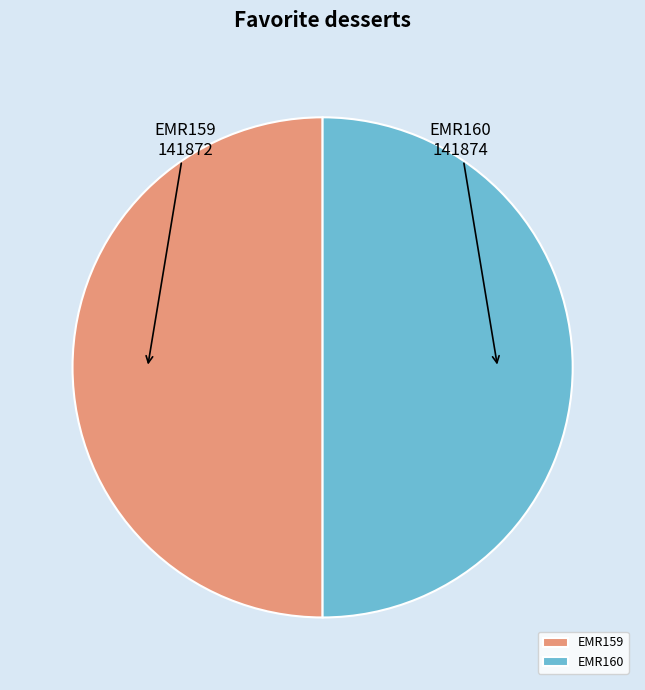

What is the ratio of the value at EMR159 to the value at EMR160?

1.0